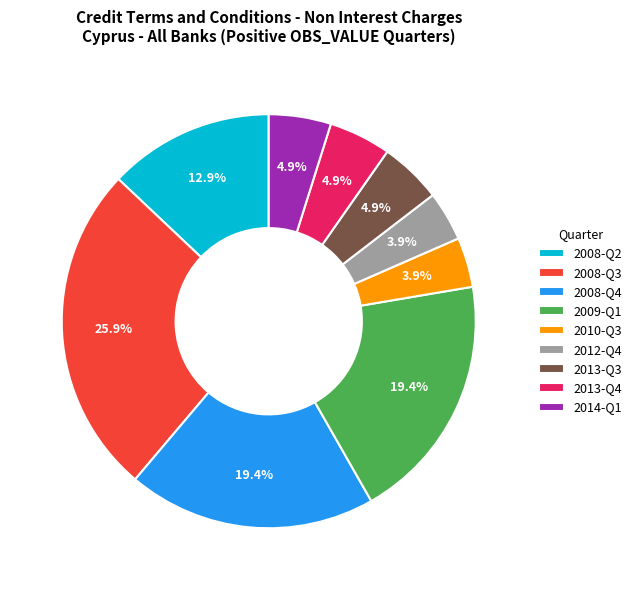

Which slice is the largest?

2008-Q3